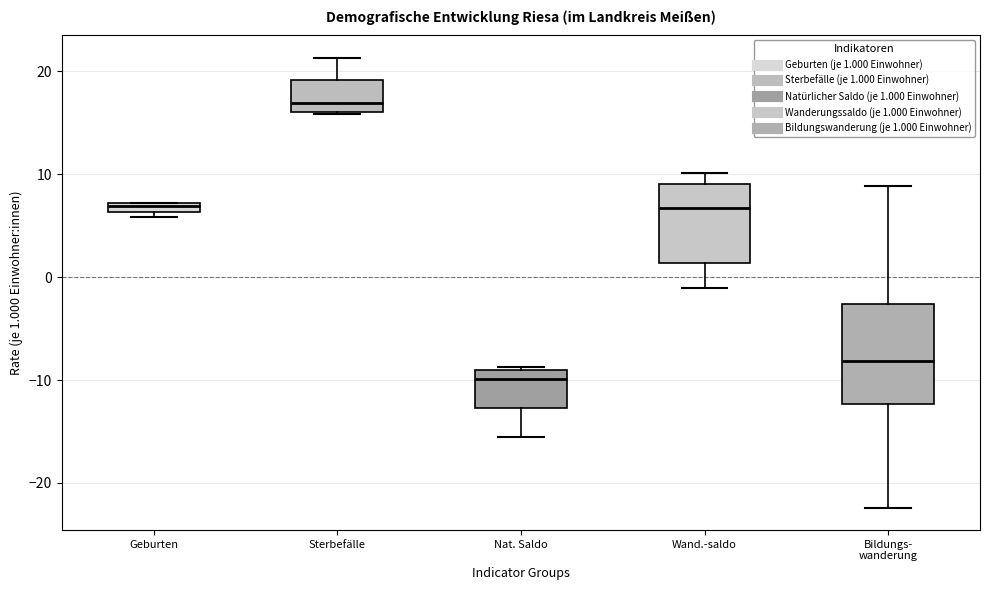

Comparing the boxes themselves (not the whiskers), which one is the tallest?

Bildungs- wanderung